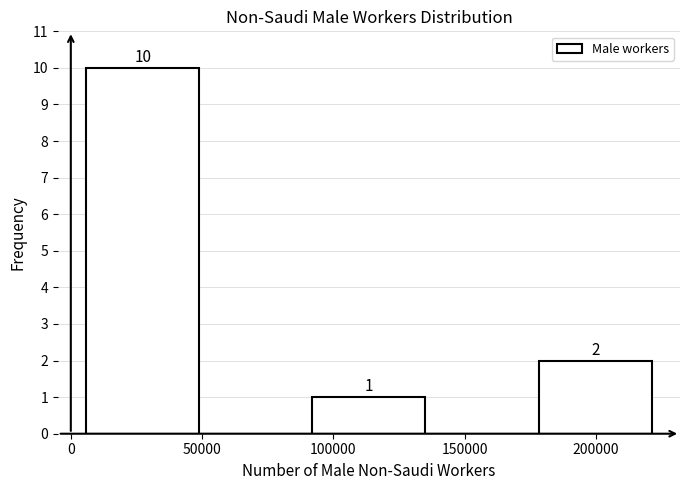

Over which range of the x-axis is the bar tallest?

5000 to 50000